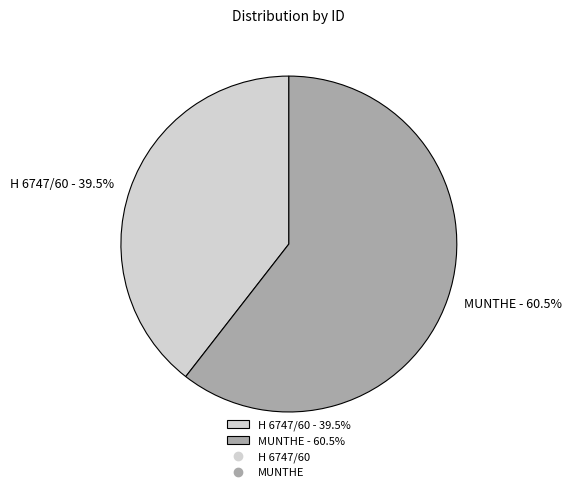

Approximately how many times larger is the value at MUNTHE - 60.5% compared to H 6747/60 - 39.5%?

1.5